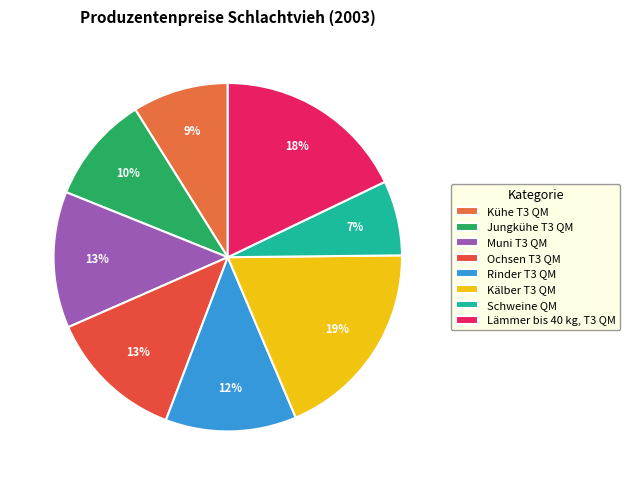

Approximately how many times larger is the value at Muni T3 QM compared to Schweine QM?

1.8